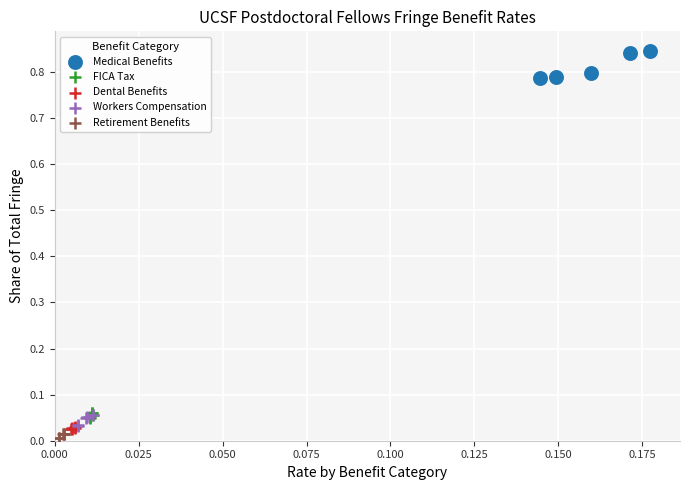

Which series contains the highest Y value?

Medical Benefits